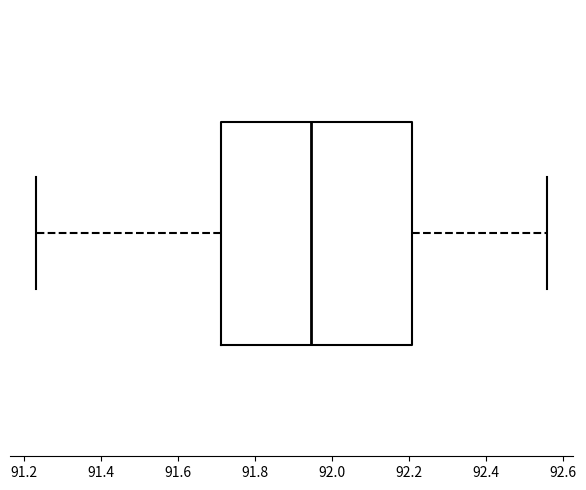

Read this box plot against the x-axis: the position of the median line, the range covered by the box, and the ends of both whiskers. The values are not printed on the chart, so give them approximately, as read against the axis.

median 91.94, box 91.72 to 92.20, whiskers 91.24 to 92.56